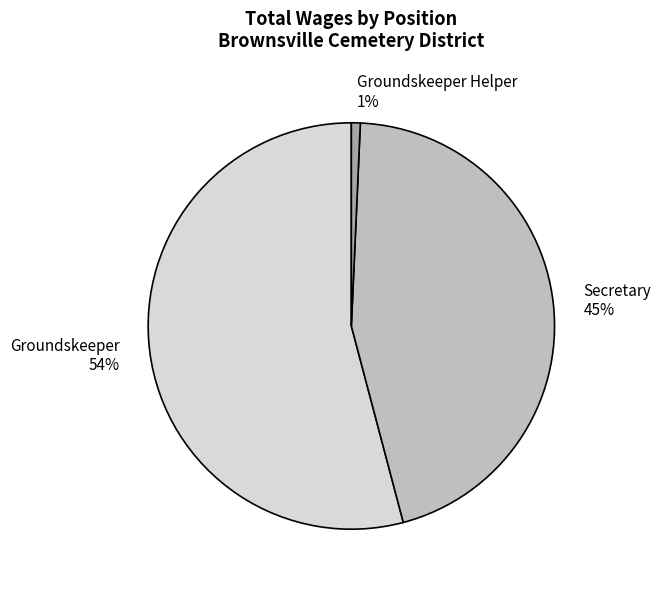

Which slice is the smallest?

Groundskeeper Helper 1%